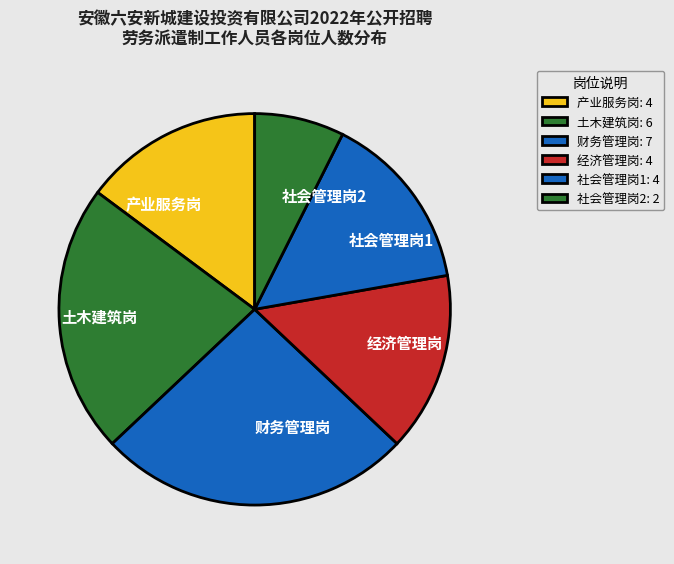

How many segments does this pie chart have?

6